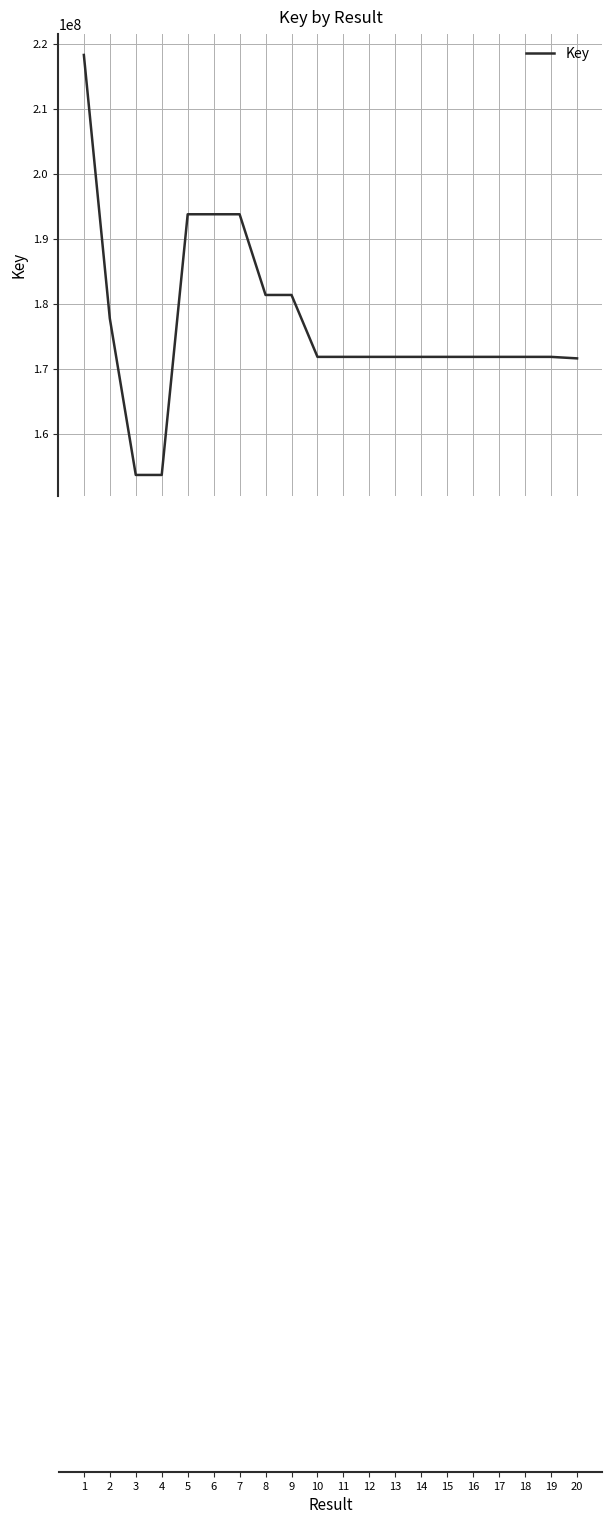

What is the ratio of the value at 15 to the value at 14?

1.0